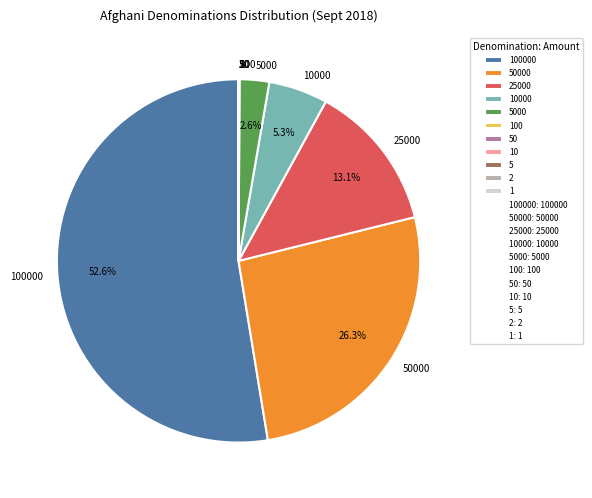

Is there any slice that represents more than half of the pie?

Yes